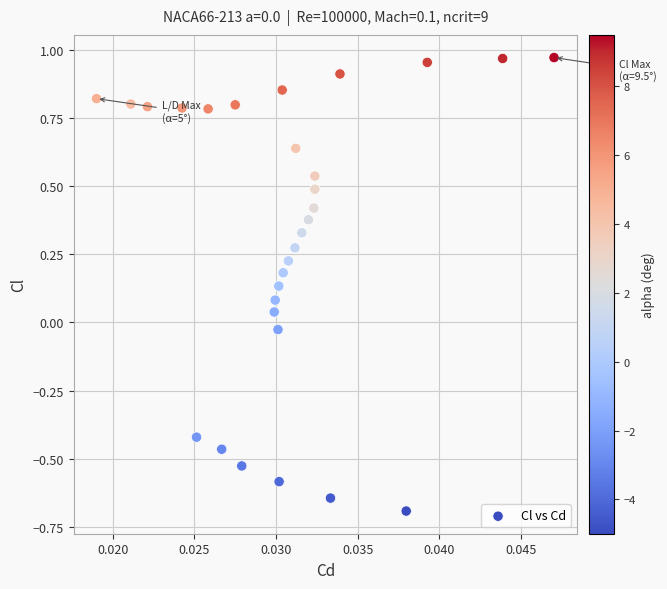

What is the range of Y values (max minus min)?

1.7